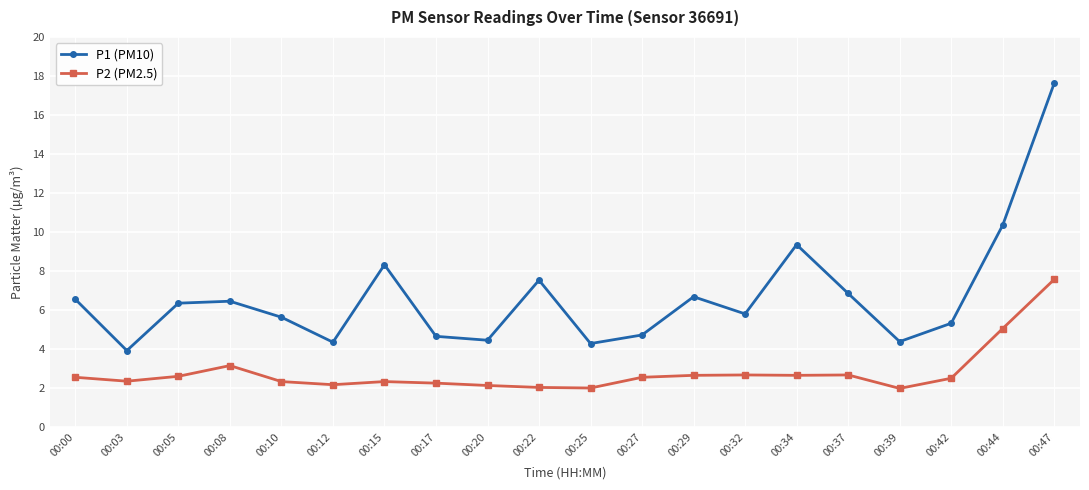

What is the sum of all P2 (PM2.5) values?

56.2